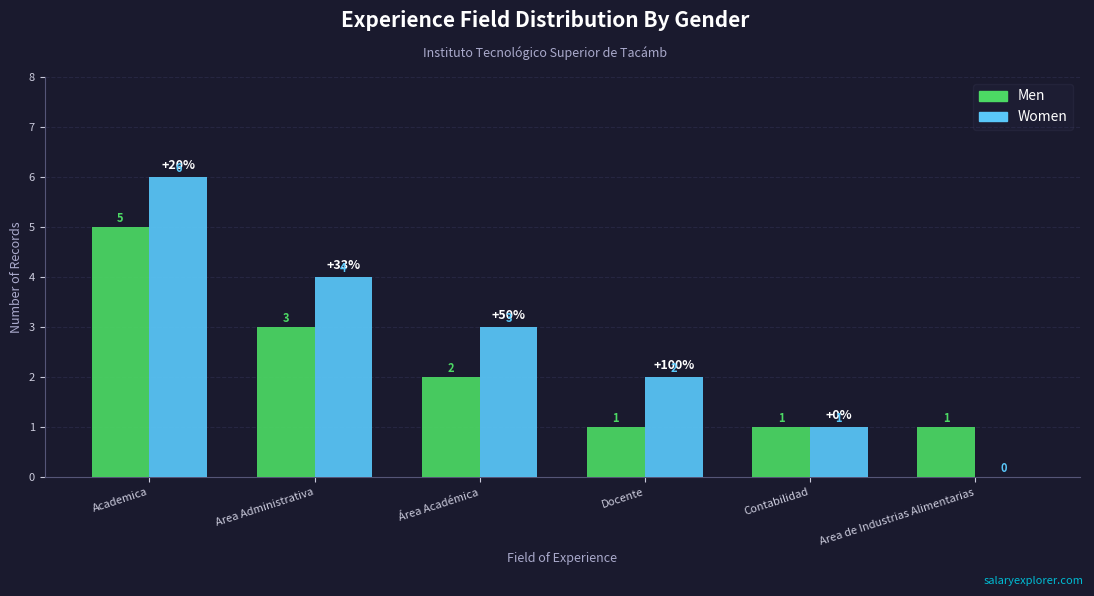

Which series has the largest total across all categories?

Women